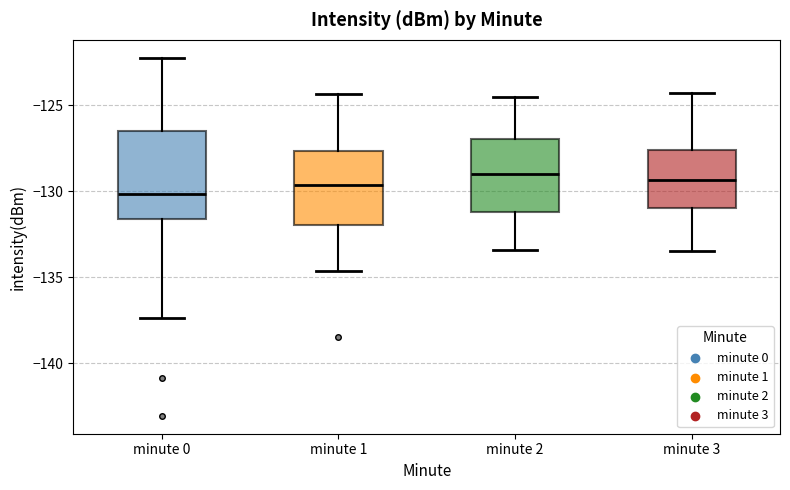

Reading left to right, transcribe this box plot: for each box, give where its median line is, the range the box spans, and where its two whiskers end, as read against the y-axis. The values are not printed on the chart, so give them approximately, as read against the axis.

minute 0: median -130.0, box -131.5 to -126.5, whiskers -137.5 to -122.0
minute 1: median -129.5, box -132.0 to -127.5, whiskers -134.5 to -124.5
minute 2: median -129.0, box -131.0 to -127.0, whiskers -133.5 to -124.5
minute 3: median -129.5, box -131.0 to -127.5, whiskers -133.5 to -124.5